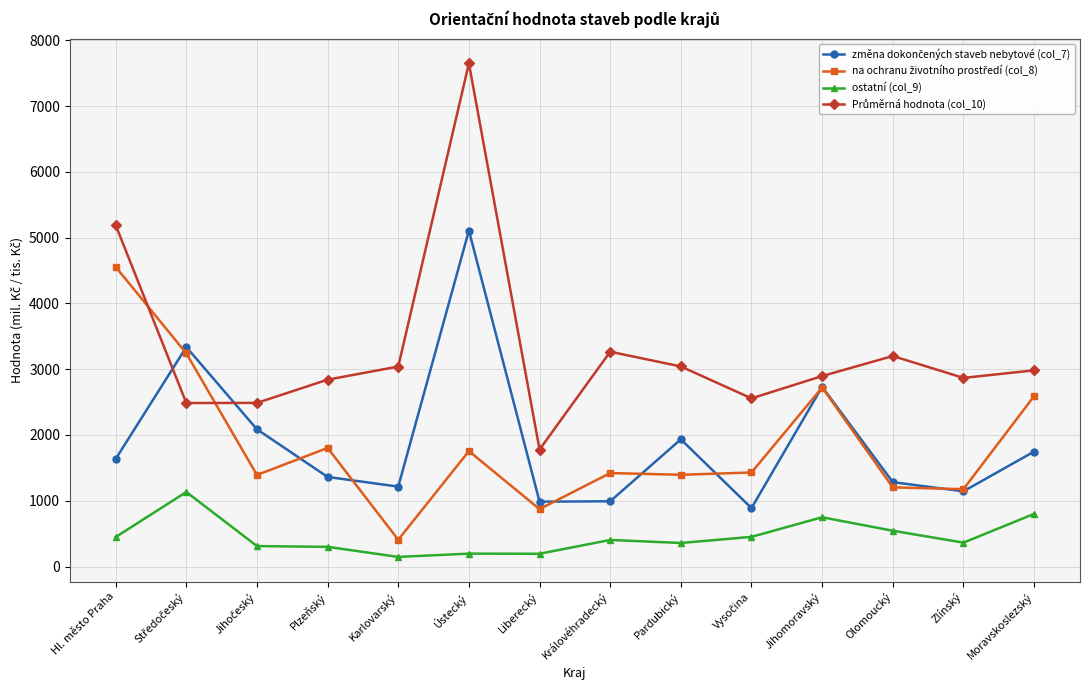

At which category is the sum across all series the highest?

Ústecký